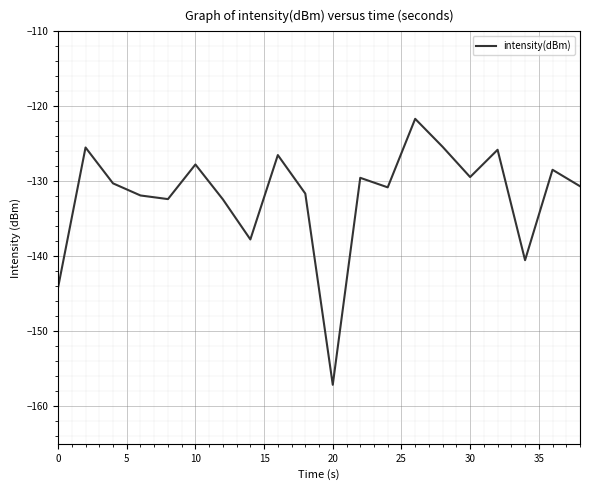

What is the difference between the maximum and minimum values?

35.5